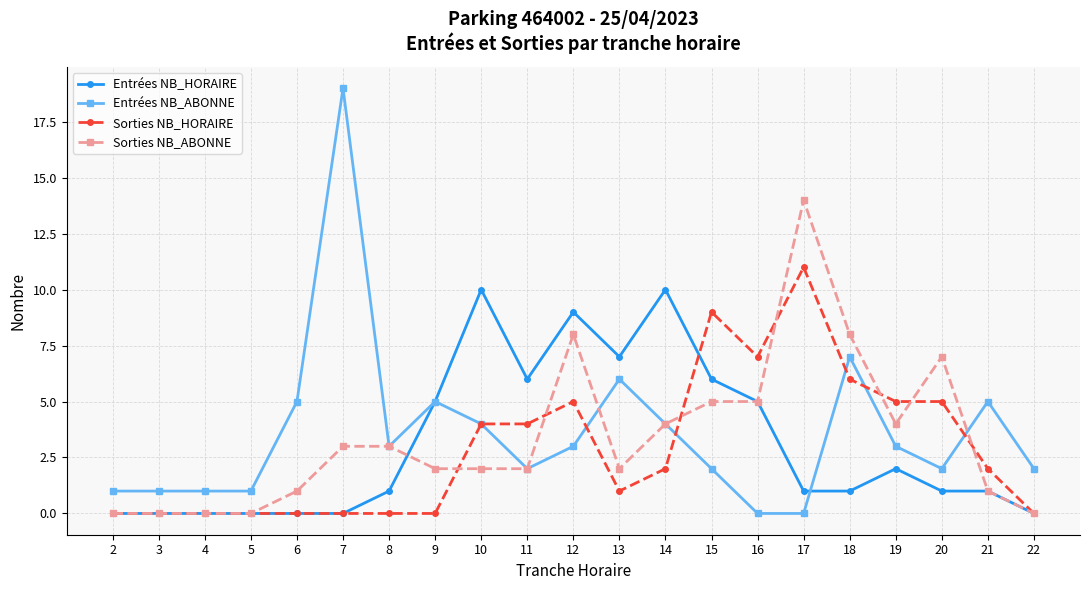

True or false: Entrées NB_HORAIRE has more than 2 points higher than both neighbors.

True